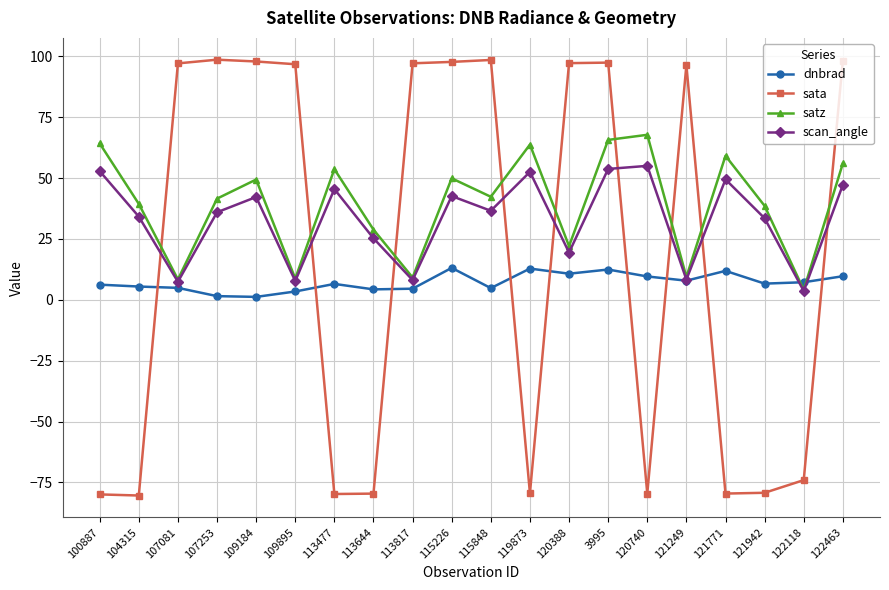

What is the greatest value displayed?

98.6